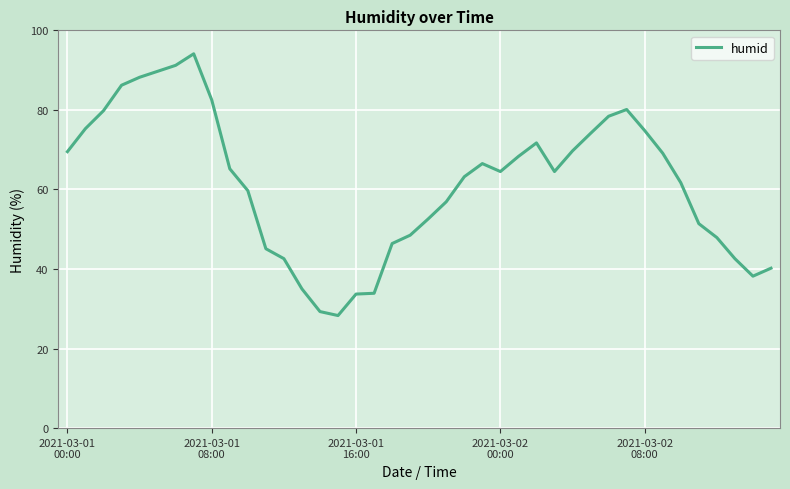

What is the maximum value shown in the chart?

94.1